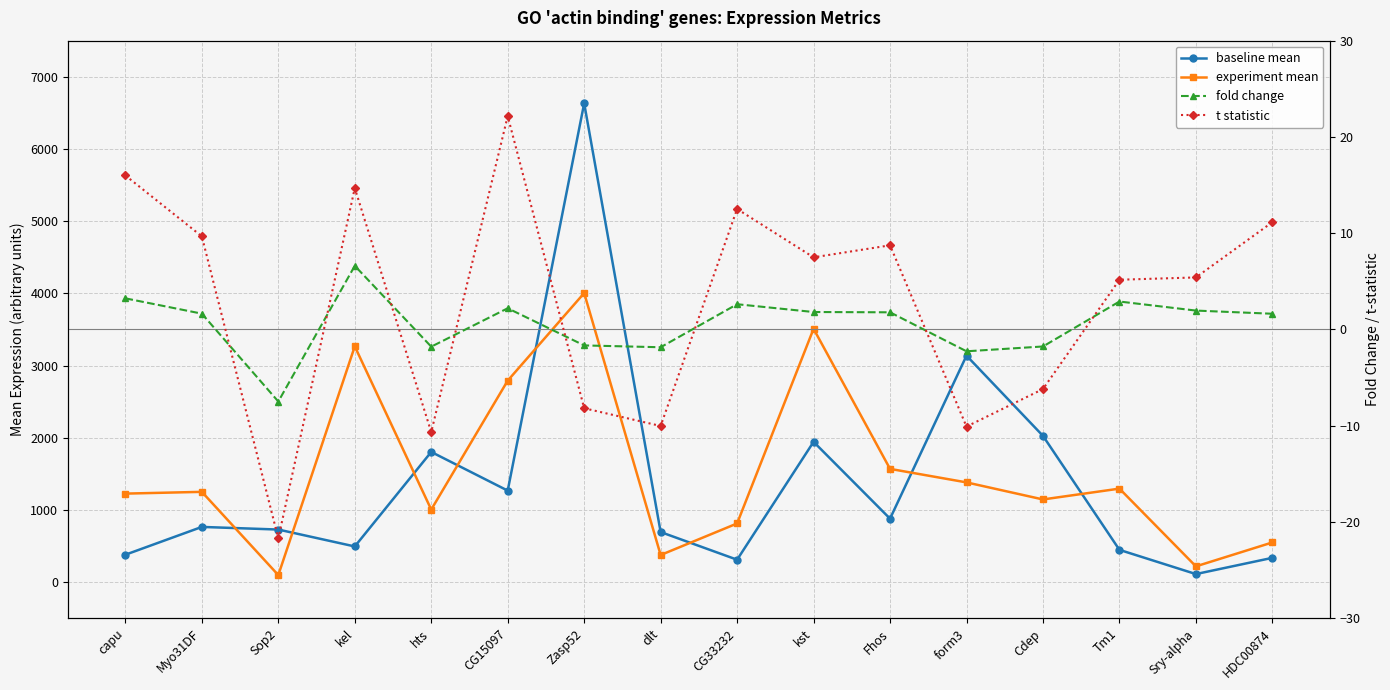

The value of experiment mean at Sop2 is 97.2. True or false?

True